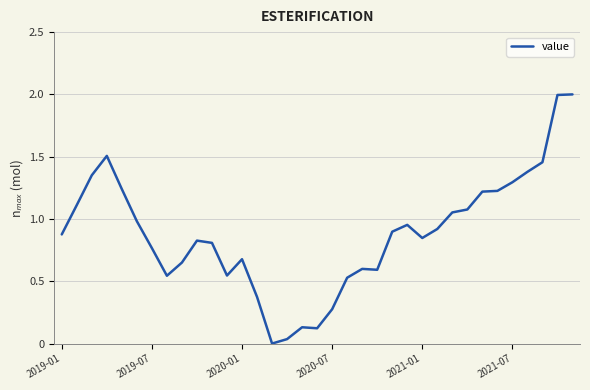

What is the greatest value displayed?

2.0